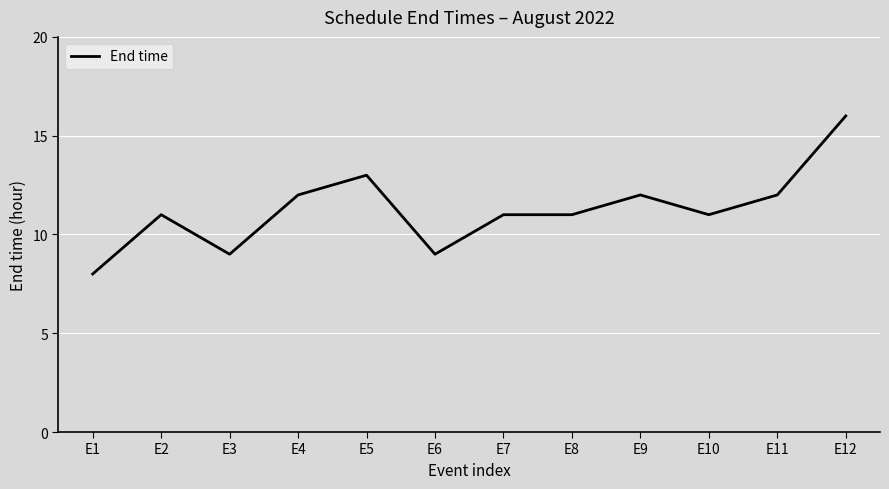

What is the difference between the maximum and minimum values?

8